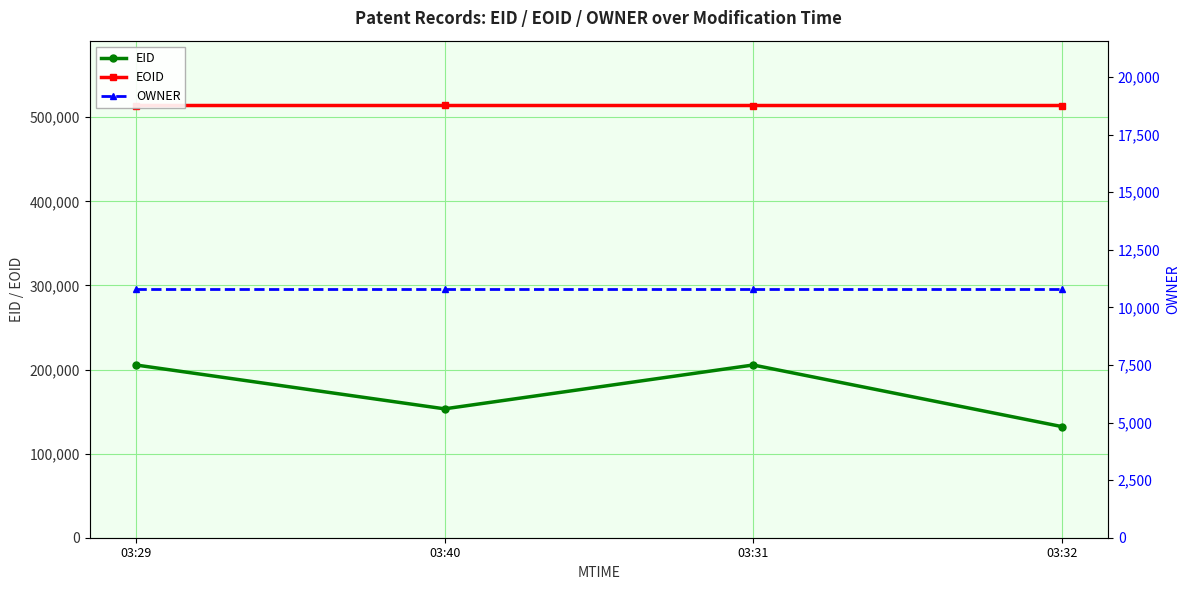

At which label is OWNER closest to 10787?

03:29